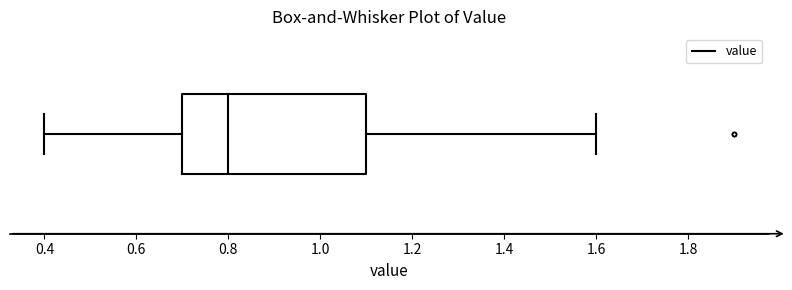

Read this box plot against the x-axis: the position of the median line, the range covered by the box, and the ends of both whiskers. The values are not printed on the chart, so give them approximately, as read against the axis.

median 0.8, box 0.7 to 1.1, whiskers 0.4 to 1.6